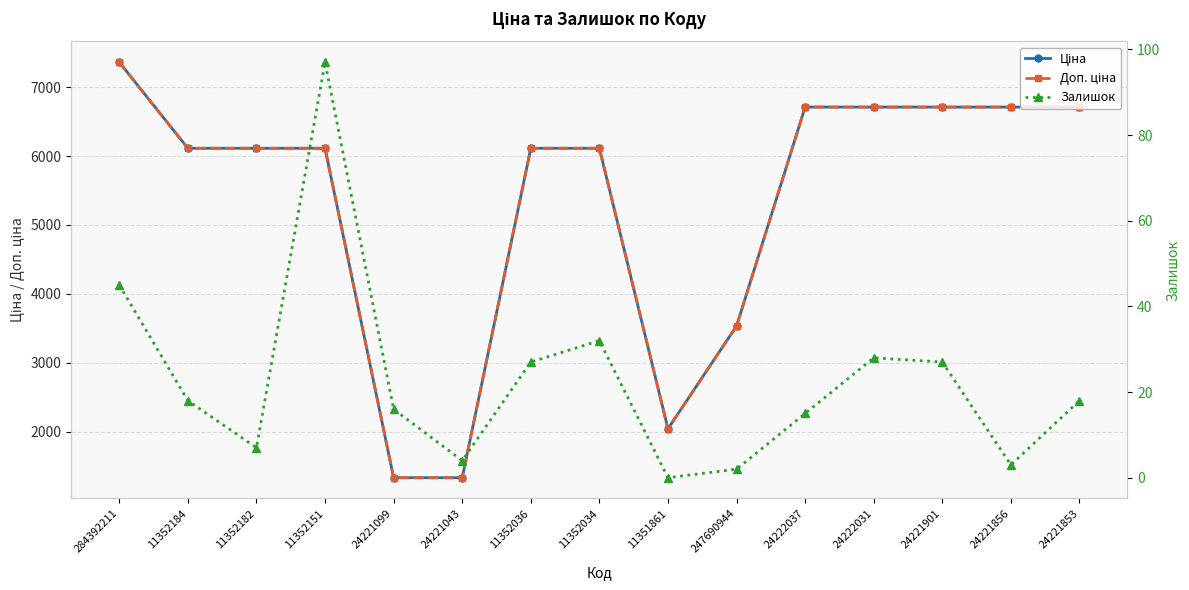

Is the value of Доп. ціна at 11352036 greater than the value of Ціна at 11352036?

No